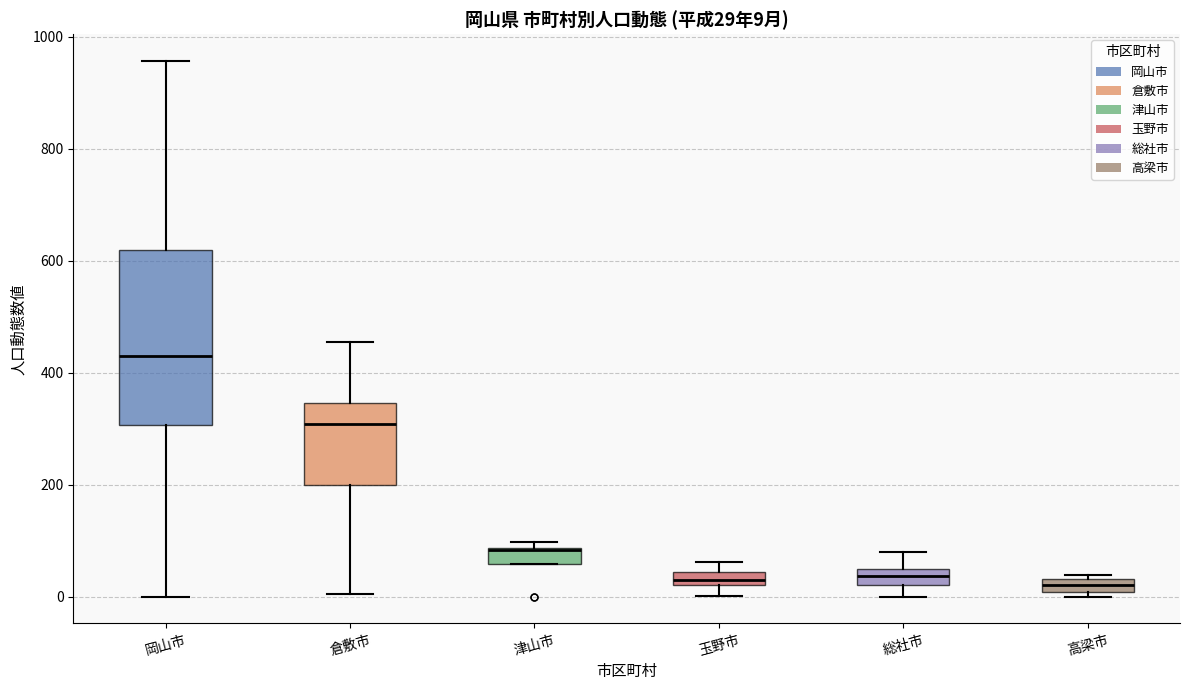

Which box is the tallest, from its lower edge to its upper edge?

岡山市